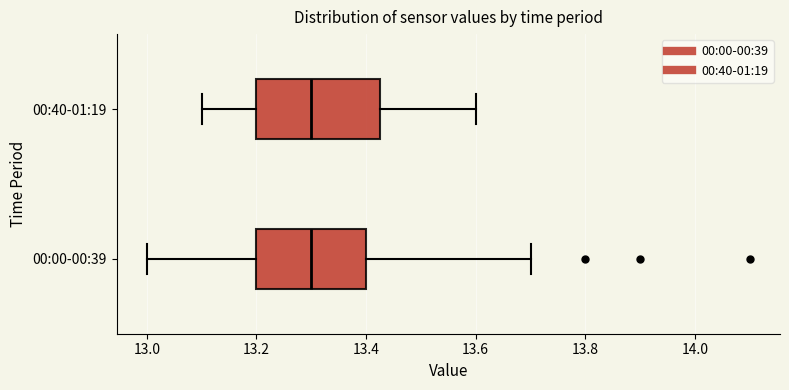

Reading bottom to top, transcribe this box plot: for each box, give where its median line is, the range the box spans, and where its two whiskers end, as read against the x-axis. The values are not printed on the chart, so give them approximately, as read against the axis.

00:00-00:39: median 13.30, box 13.20 to 13.40, whiskers 13.00 to 13.70
00:40-01:19: median 13.30, box 13.20 to 13.42, whiskers 13.10 to 13.60